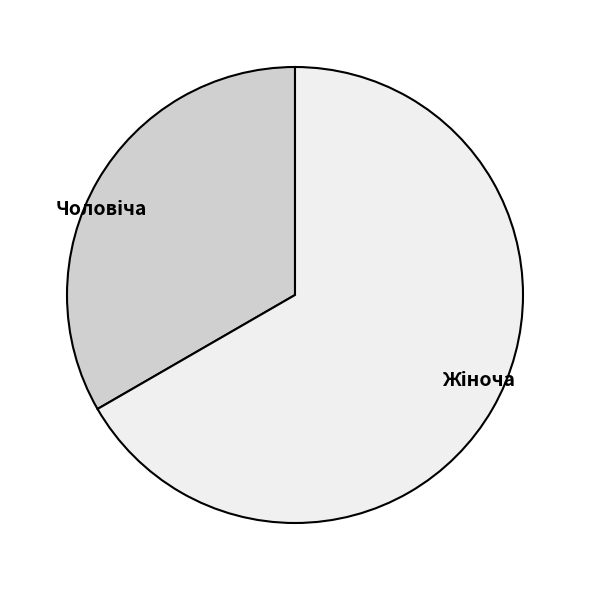

Is there any slice that represents more than half of the pie?

Yes